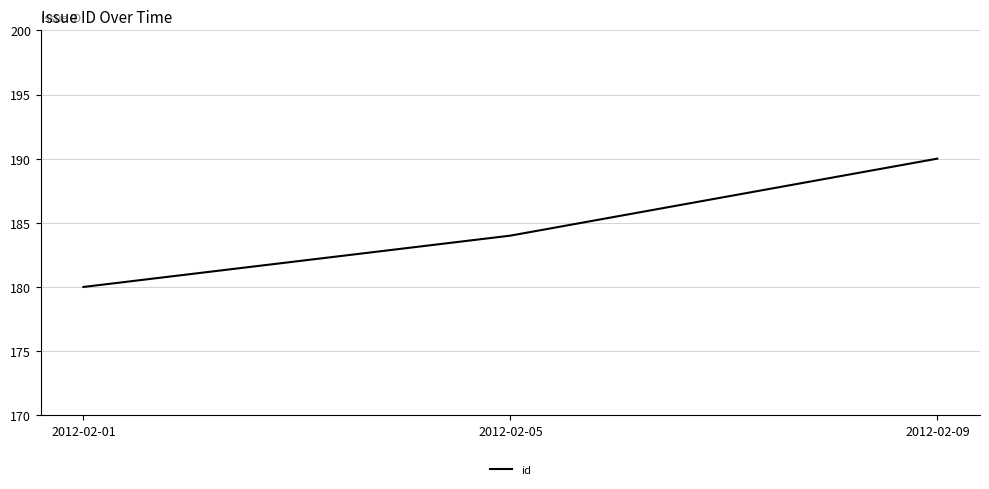

Reading right to left, list all the values displayed in this chart.

190	184	180